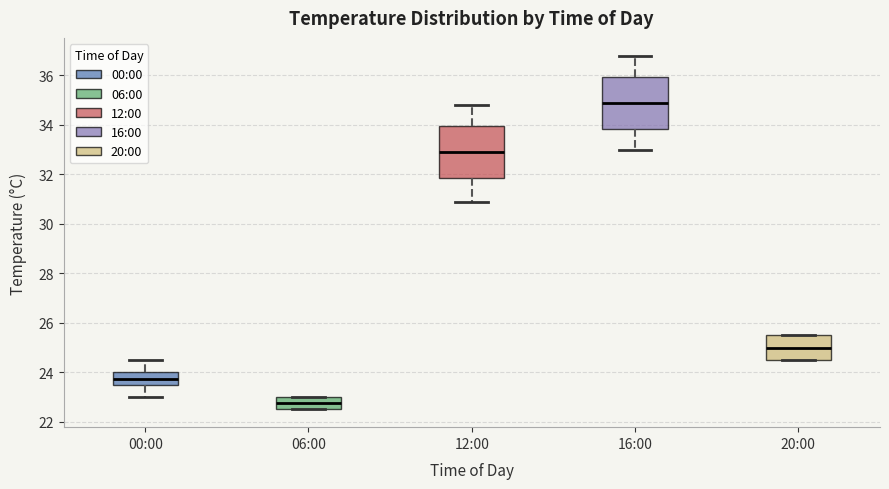

Which box's median line is the lowest?

06:00